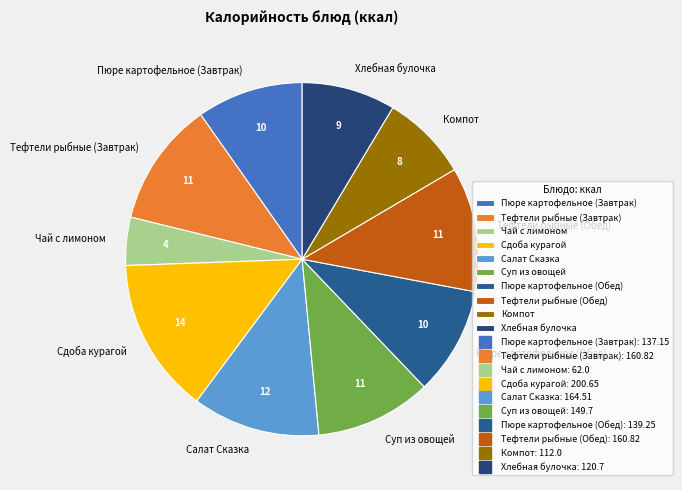

Is there any slice that represents more than half of the pie?

No